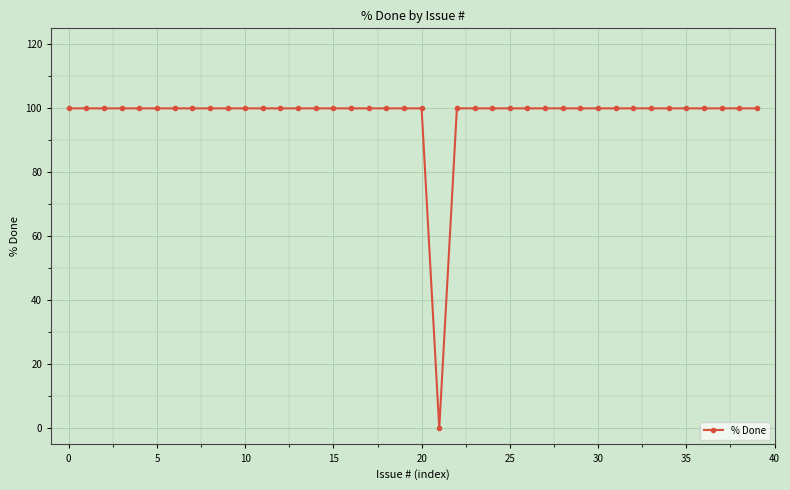

What is the greatest value displayed?

100